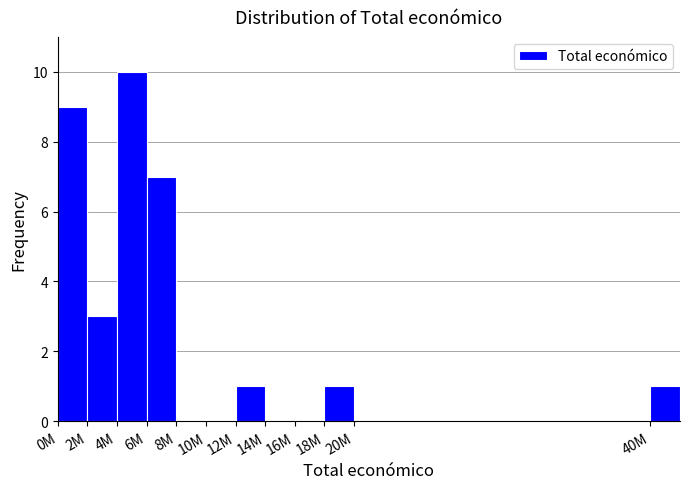

Reading left to right, list all the values displayed in this chart.

0M=9	2M=3	4M=10	6M=7	8M=0	10M=0	12M=1	14M=0	16M=0	18M=1	20M=0	40M=1